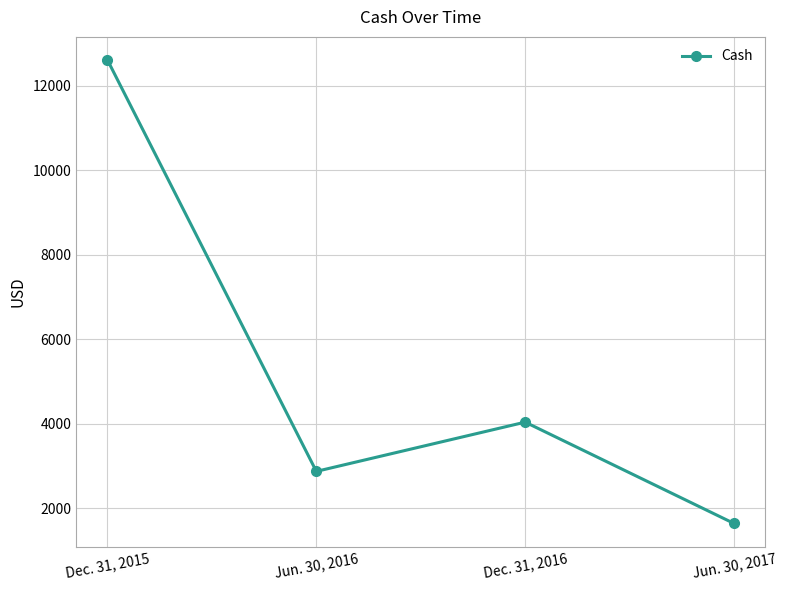

What is the value of the 4th point from the left?

1638